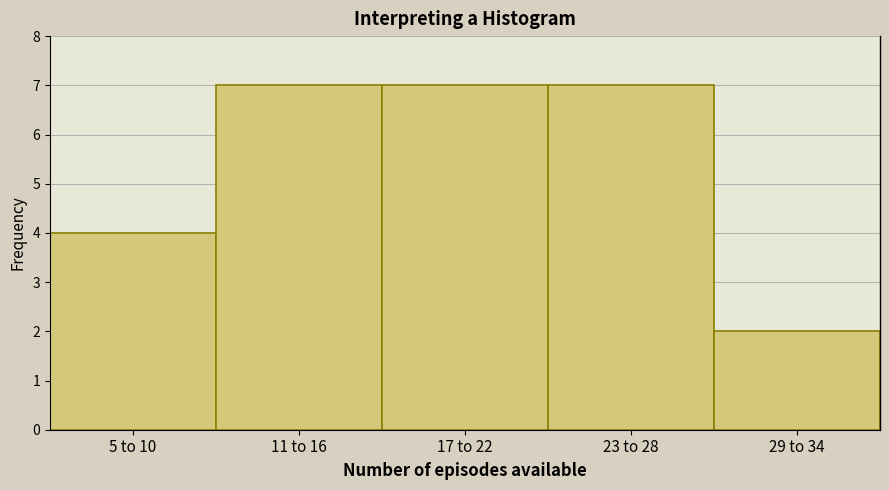

Reading right to left, what are all the values shown in this chart?

2	7	7	7	4